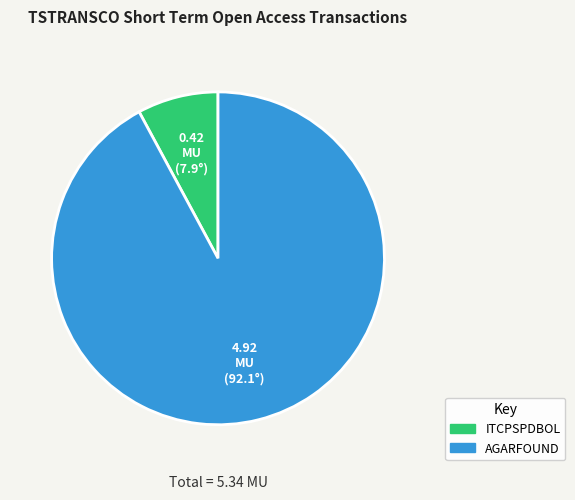

Is there any slice that represents more than half of the pie?

Yes